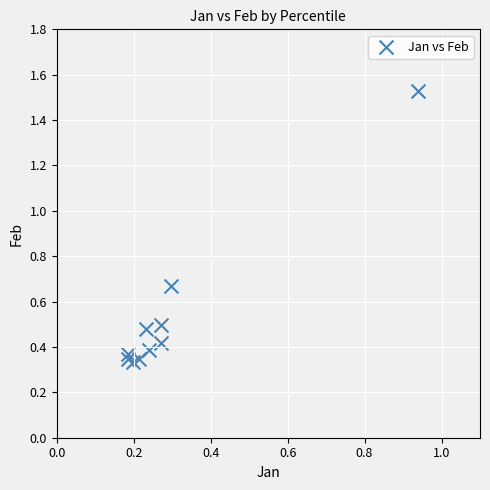

What is the range of X values (max minus min)?

0.8